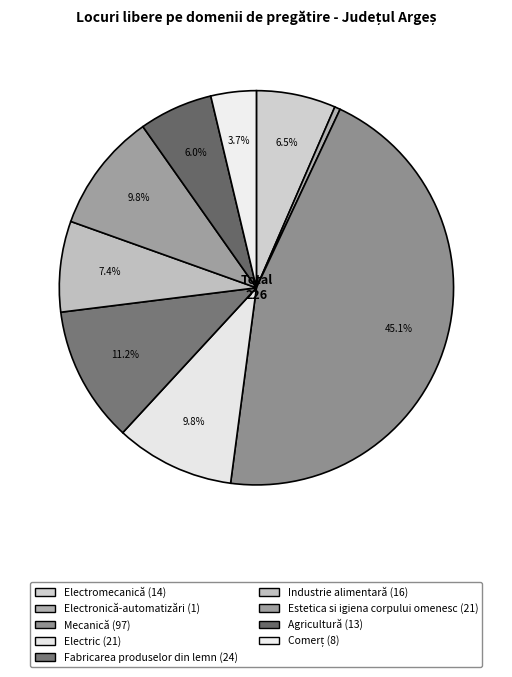

Count the number of slices in the pie.

9